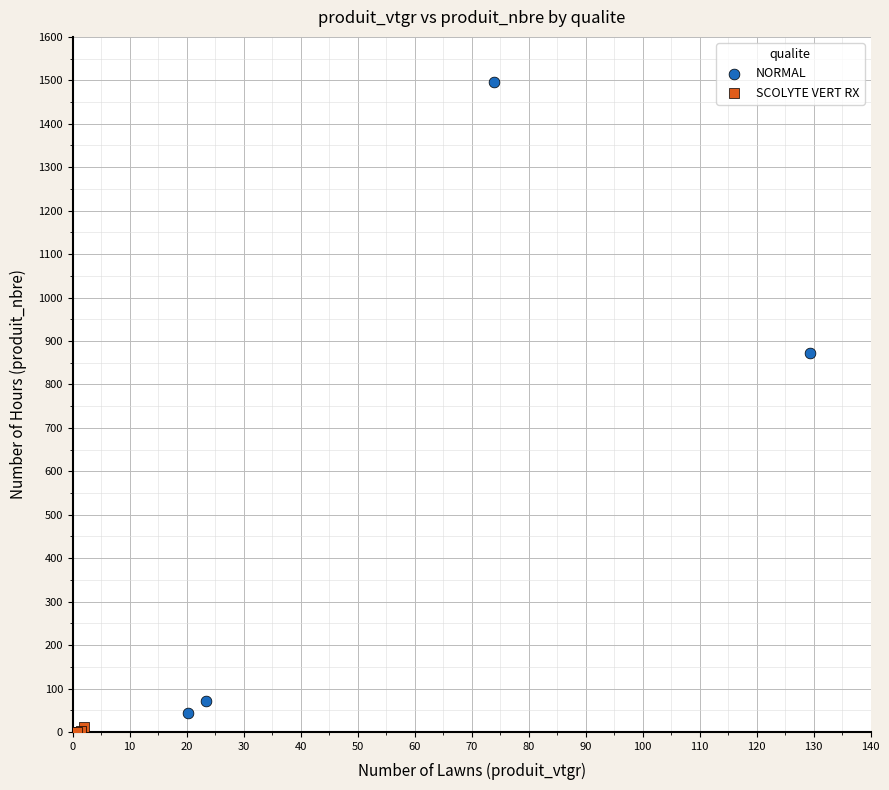

Which series reaches the maximum Y coordinate?

NORMAL